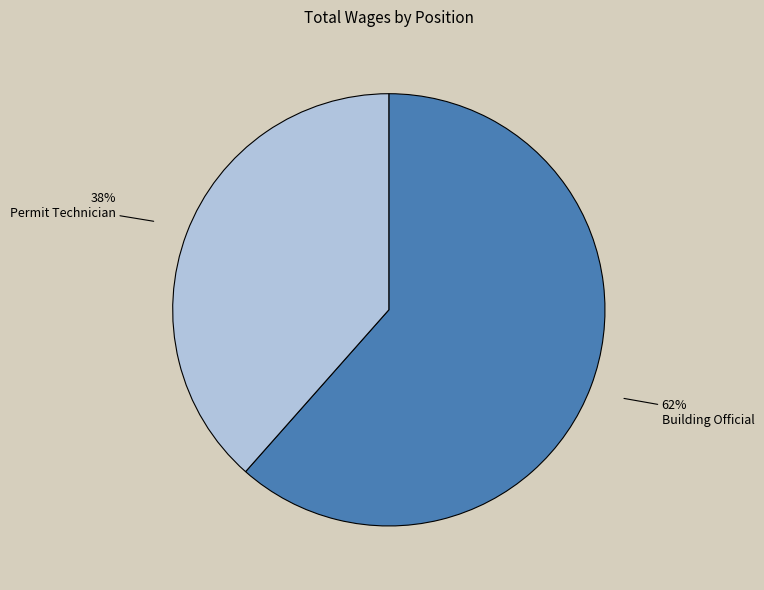

Rank the categories by value from lowest to highest.

Permit Technician, Building Official